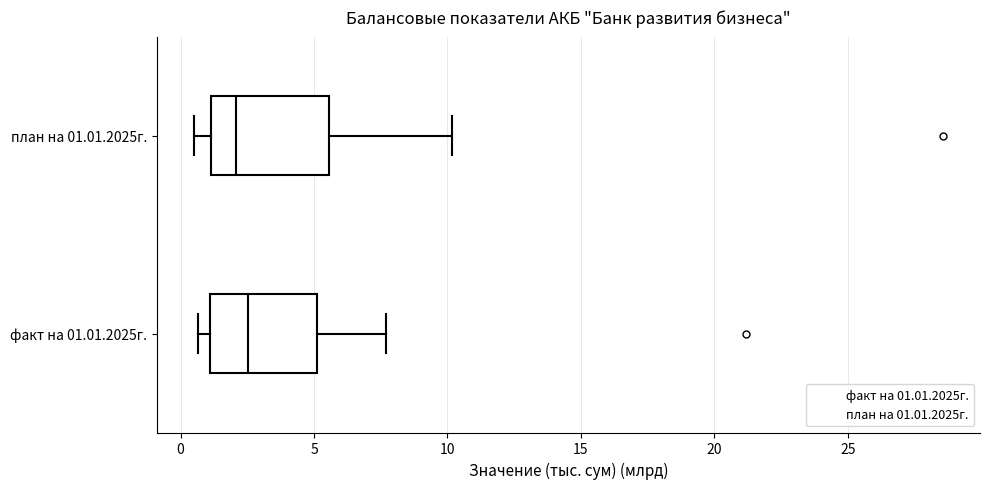

Where is the left edge of the box for план на 01.01.2025г. on the x-axis? The values are not printed on the chart, so give them approximately, as read against the axis.

1.0